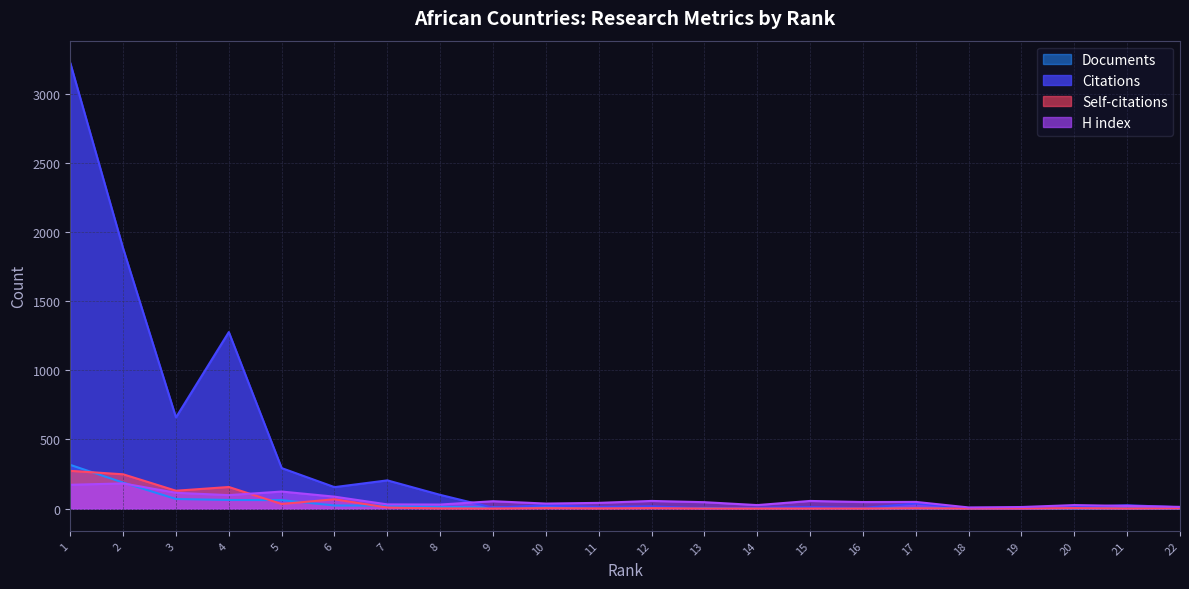

Reading left to right, what are all the values shown in this chart?

Documents: 1=316	2=188	3=69	4=62	5=61	6=22	7=21	8=12	9=8	10=8	11=6	12=5	13=4	14=3	15=3	16=2	17=2	18=1	19=1	20=1	21=1	22=1
Citations: 1=3227	2=1884	3=660	4=1278	5=293	6=155	7=204	8=99	9=6	10=24	11=11	12=16	13=0	14=6	15=11	16=4	17=36	18=3	19=0	20=10	21=24	22=9
Self-citations: 1=273	2=248	3=129	4=156	5=33	6=67	7=7	8=1	9=0	10=3	11=1	12=3	13=0	14=0	15=0	16=0	17=2	18=0	19=0	20=3	21=0	22=2
H index: 1=172	2=182	3=114	4=97	5=123	6=86	7=30	8=29	9=53	10=36	11=41	12=55	13=46	14=25	15=55	16=47	17=48	18=8	19=11	20=25	21=19	22=12